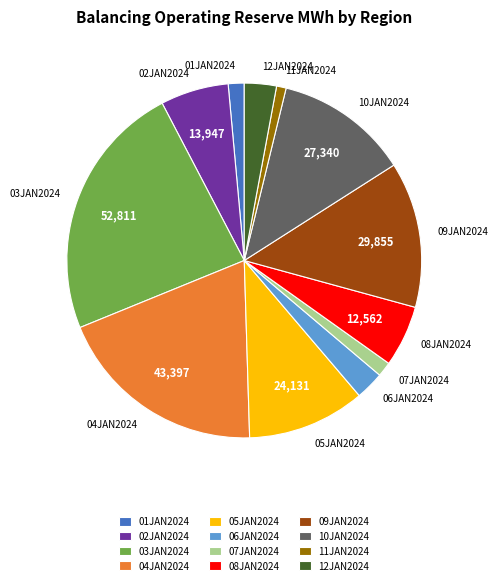

Which has a higher value, 08JAN2024 or 11JAN2024?

08JAN2024